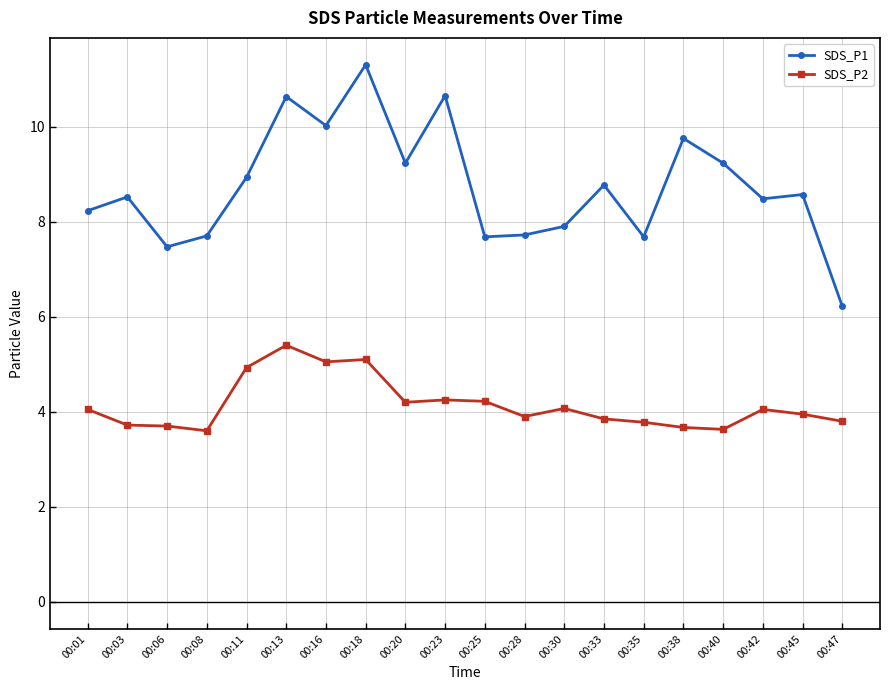

Is the value of SDS_P2 at 00:23 greater than the value of SDS_P1 at 00:13?

No